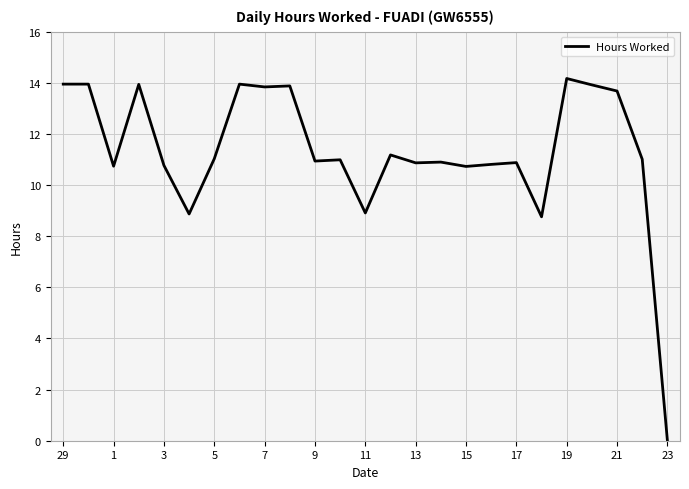

What is the difference between the maximum and minimum values?

14.2